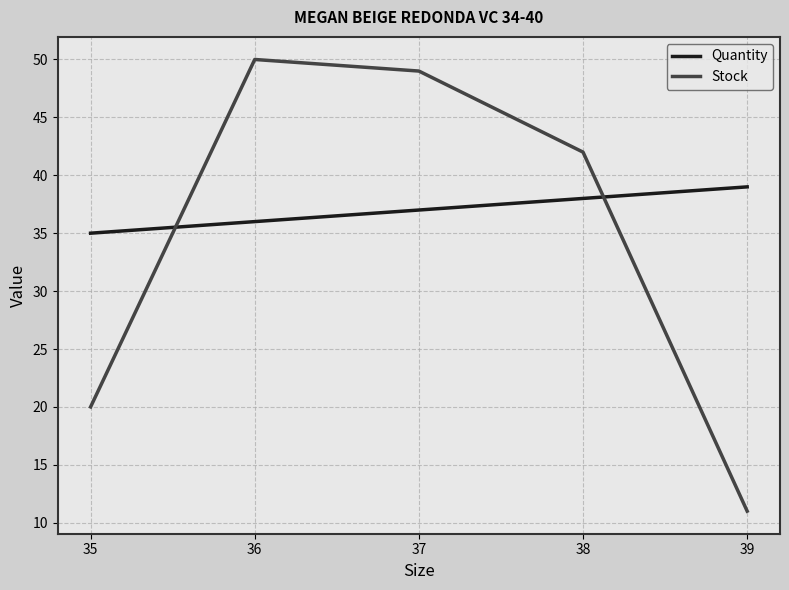

After their last crossing, which series has the higher values: Stock or Quantity?

Quantity